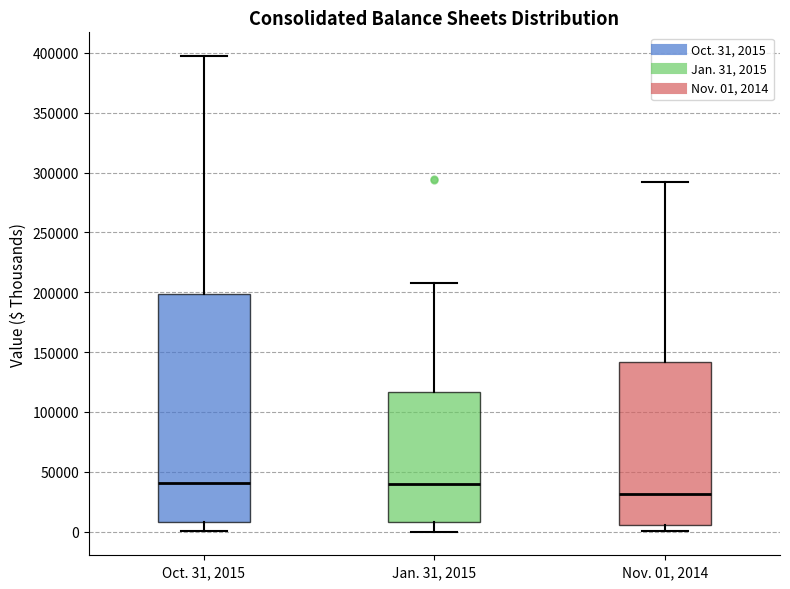

Where is the lower edge of the box for Oct. 31, 2015 on the y-axis? The values are not printed on the chart, so give them approximately, as read against the axis.

10000